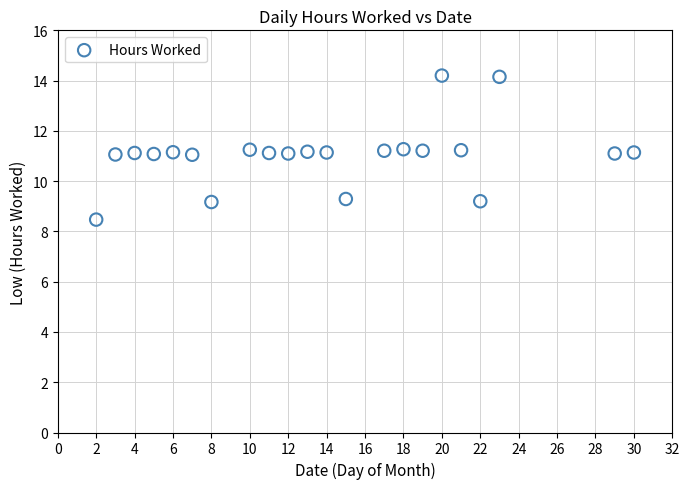

What is the range of X values (max minus min)?

28.0